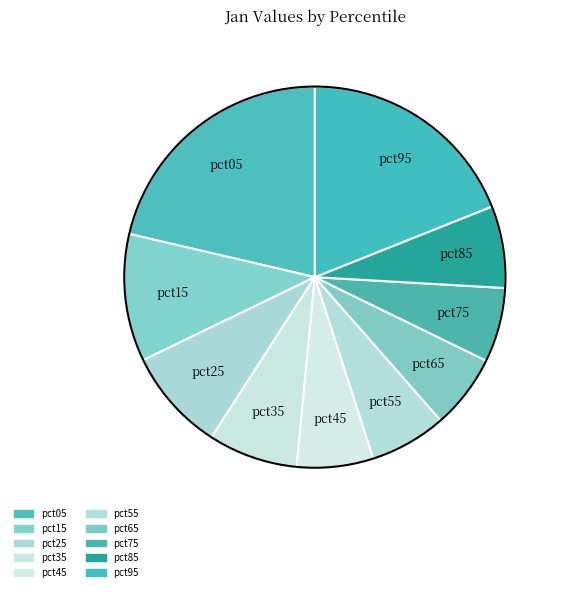

Which slice is the largest?

pct05